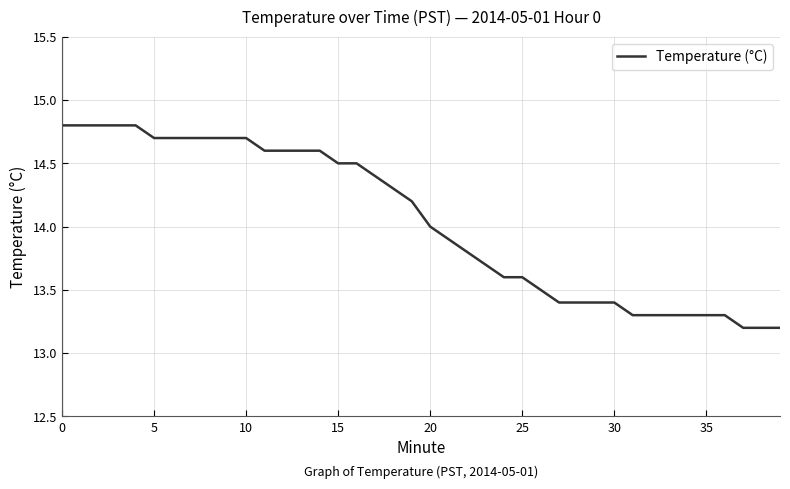

What is the greatest value displayed?

14.8